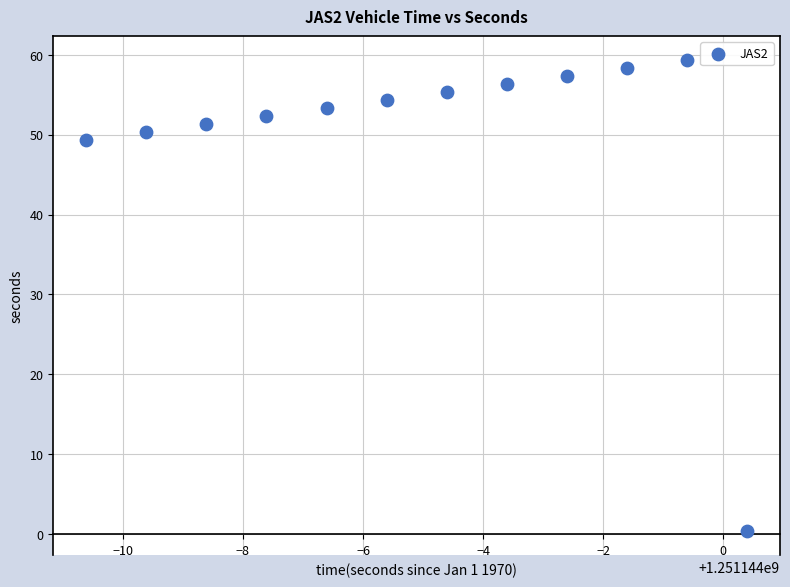

What Y value in the scatter plot is closest to 29?

49.4